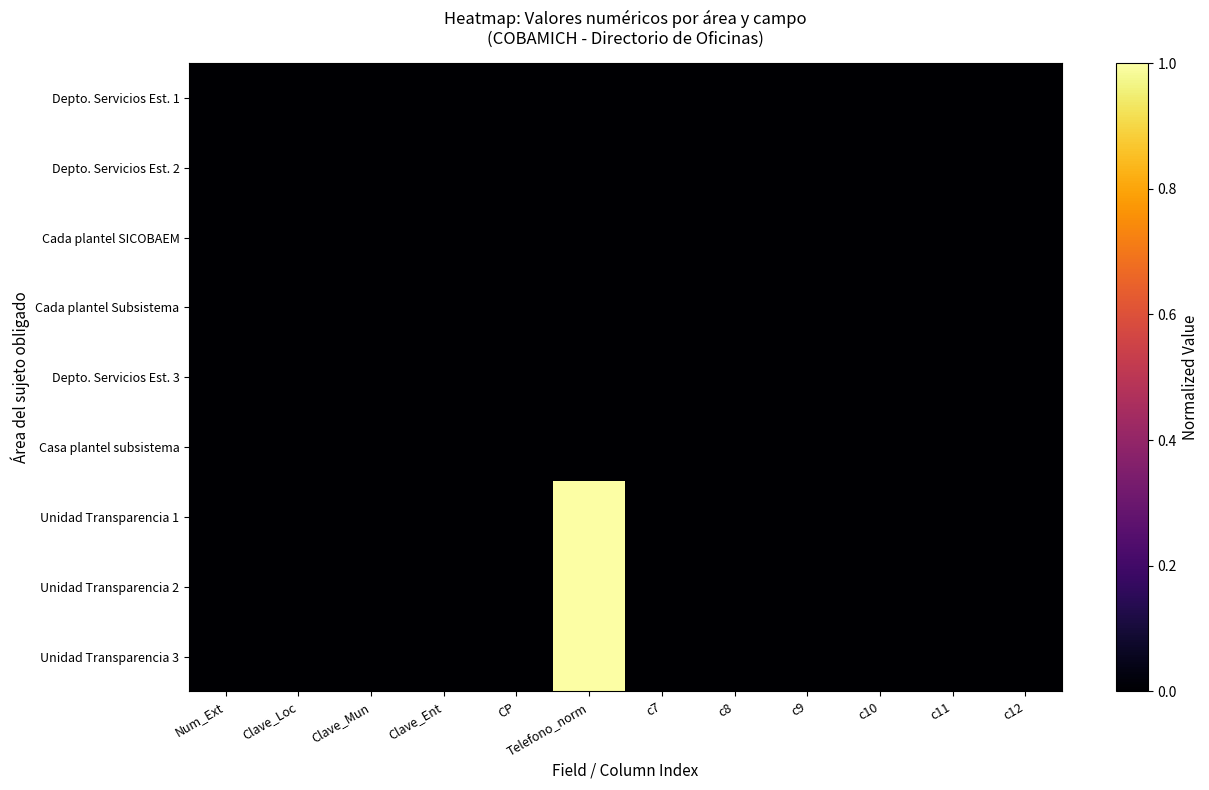

Rank the series by their maximum value, from lowest to highest.

Depto. Servicios Est. 1, Depto. Servicios Est. 2, Cada plantel SICOBAEM, Cada plantel Subsistema, Depto. Servicios Est. 3, Casa plantel subsistema, Unidad Transparencia 1, Unidad Transparencia 2, Unidad Transparencia 3